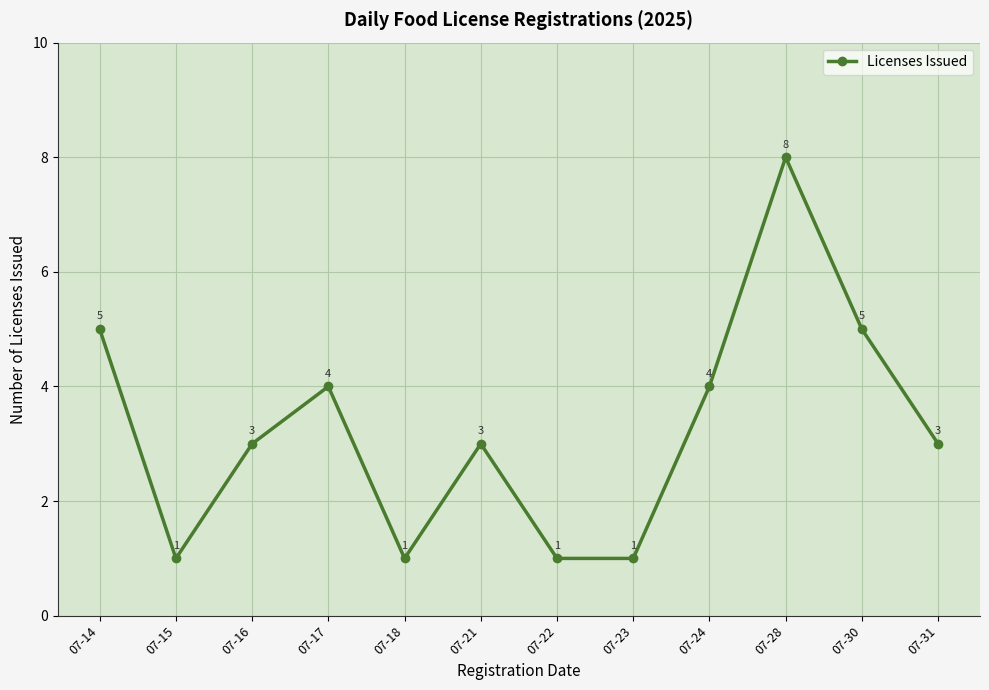

What is the change in value from 07-16 to 07-23?

-2